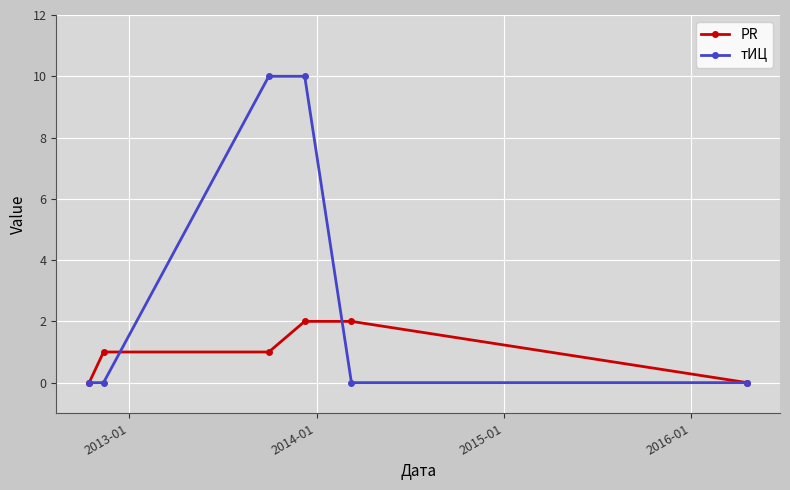

List the series in order of their peak value, highest first.

тИЦ, PR